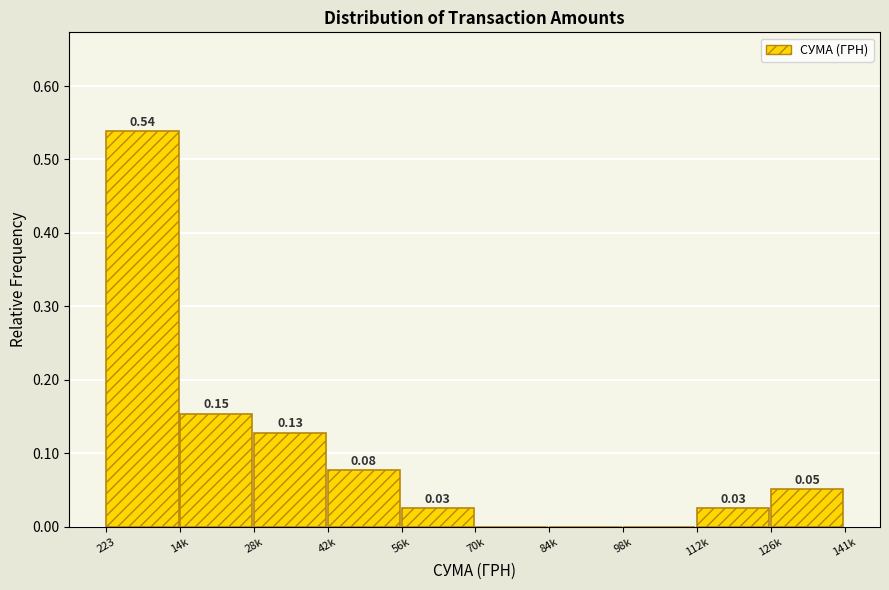

Between 223 and 112k, which is larger?

223